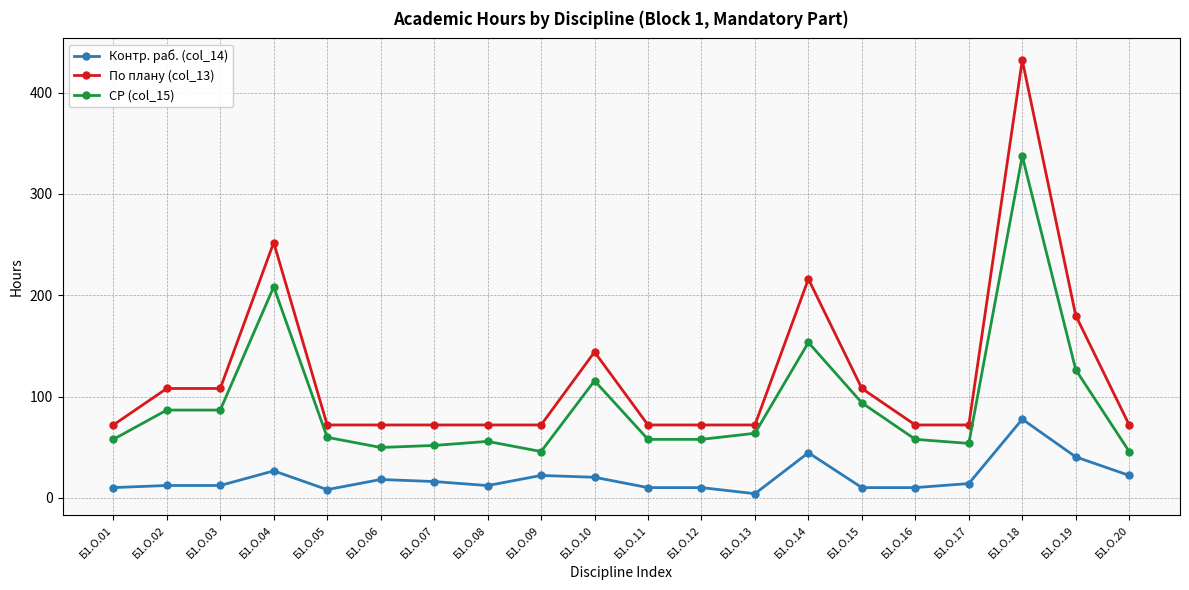

Which series has the largest range (max minus min)?

По плану (col_13)